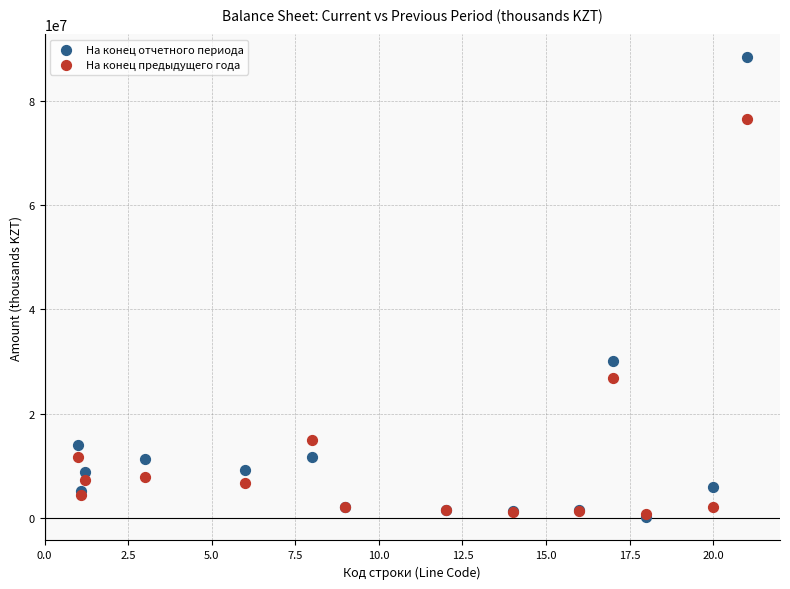

In the На конец предыдущего года series, what Y value is closest to 38600161?

26771524.0